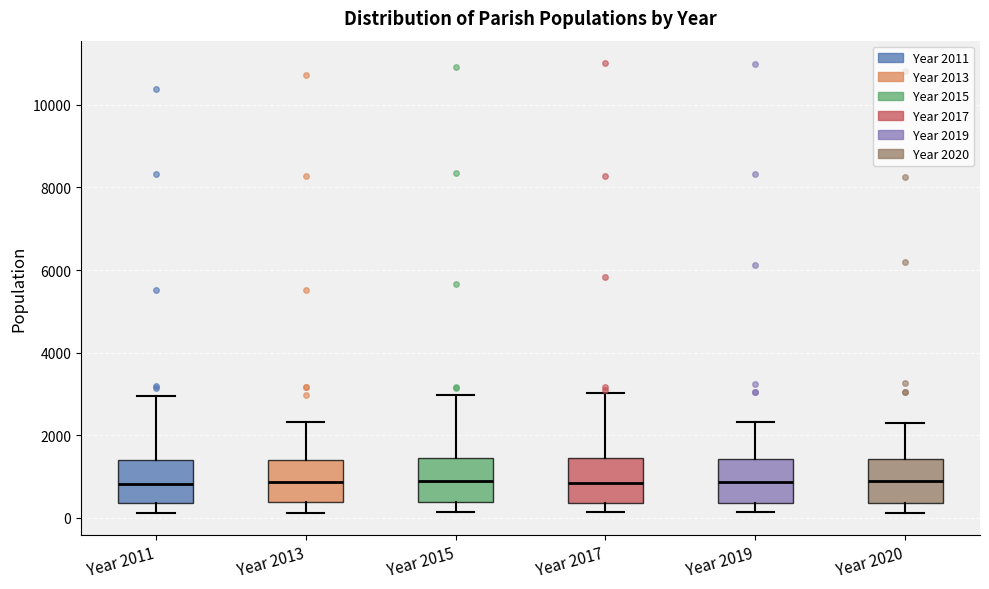

Reading left to right, read every box against the y-axis: the position of its median line, the range the box covers, and the ends of its whiskers. The values are not printed on the chart, so give them approximately, as read against the axis.

Year 2011: median 800, box 400 to 1400, whiskers 200 to 3000
Year 2013: median 800, box 400 to 1400, whiskers 200 to 2400
Year 2015: median 800, box 400 to 1400, whiskers 200 to 3000
Year 2017: median 800, box 400 to 1400, whiskers 200 to 3000
Year 2019: median 800, box 400 to 1400, whiskers 200 to 2400
Year 2020: median 800, box 400 to 1400, whiskers 200 to 2200